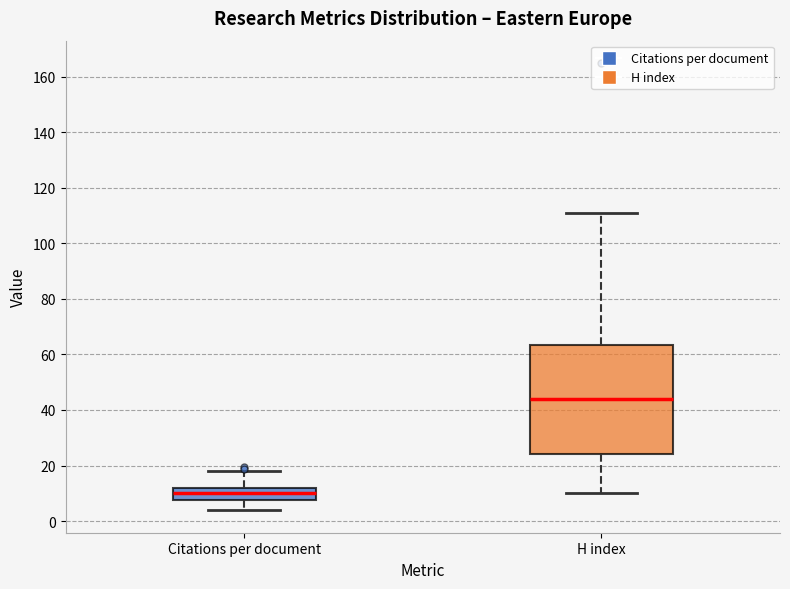

Reading left to right, transcribe this box plot: for each box, give where its median line is, the range the box spans, and where its two whiskers end, as read against the y-axis. The values are not printed on the chart, so give them approximately, as read against the axis.

Citations per document: median 10, box 8 to 12, whiskers 4 to 18
H index: median 44, box 24 to 64, whiskers 10 to 112